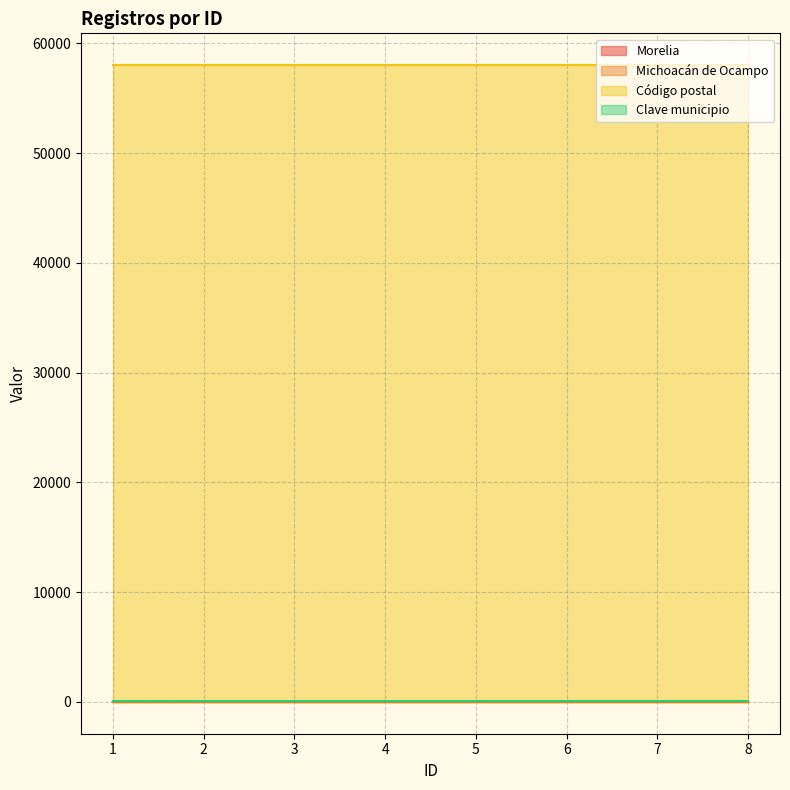

What is the lowest value of the Clave municipio series?

53